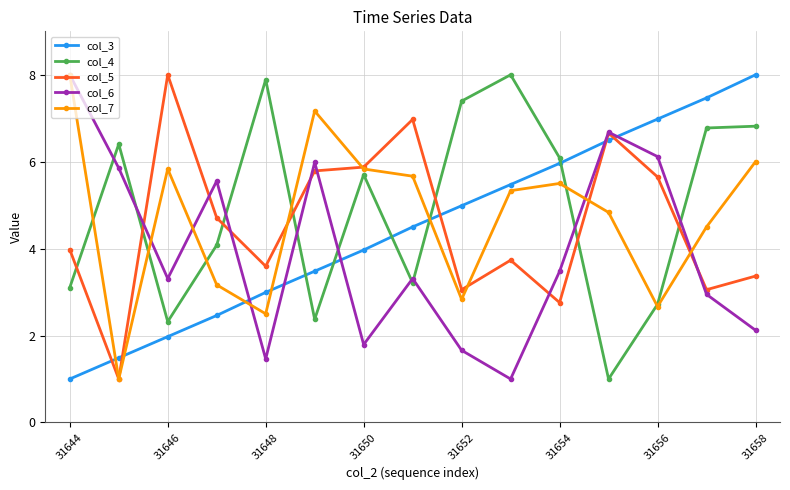

True or false: col_5 and col_3 intersect in this chart.

True